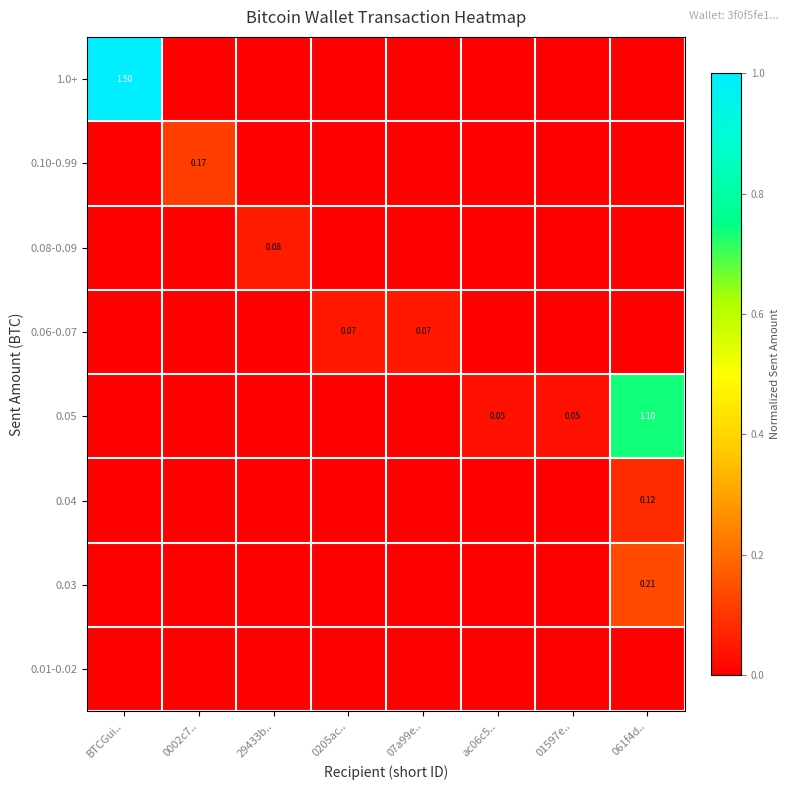

The value of 0.01-0.02 at ac06c5.. is 0.0. True or false?

True